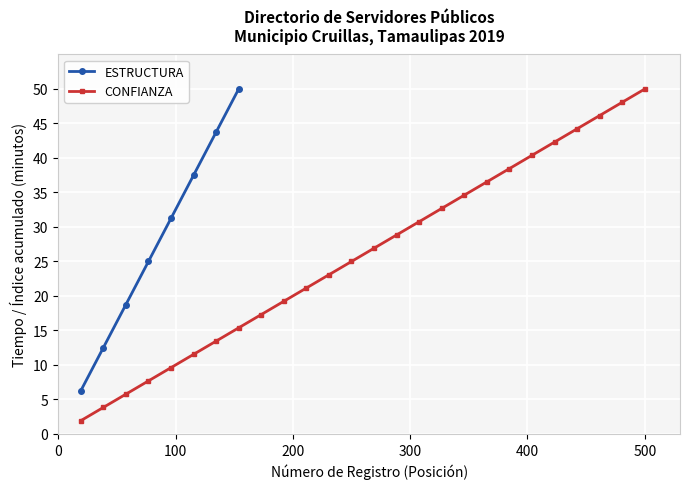

True or false: ESTRUCTURA has more than 0 interior local peaks.

False